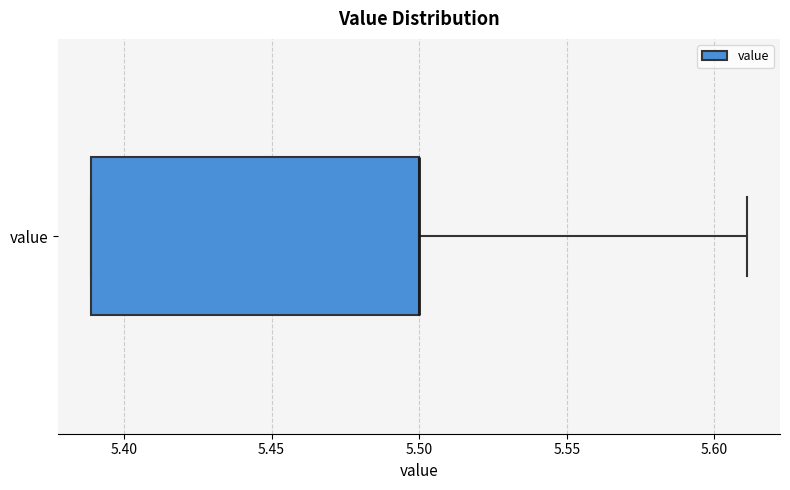

Where is the left edge of the box for value on the x-axis? The values are not printed on the chart, so give them approximately, as read against the axis.

5.39